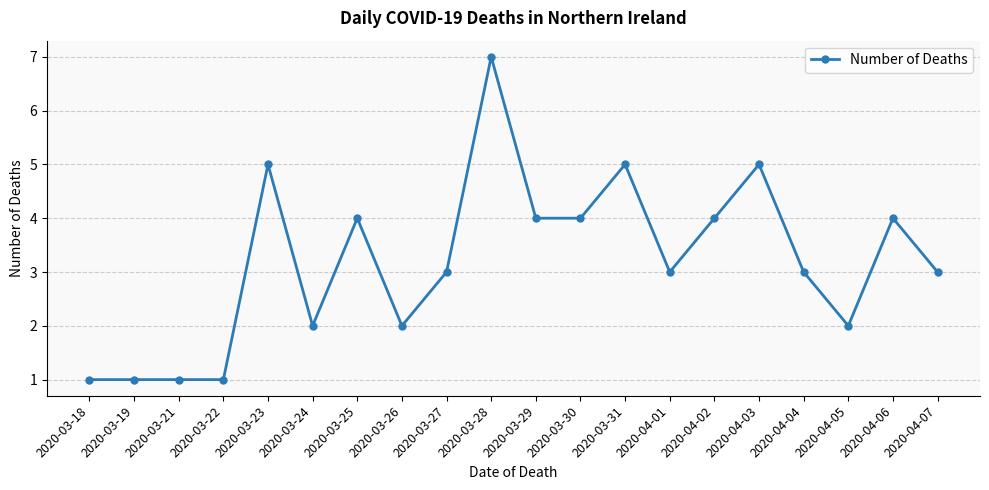

What is the average value?

3